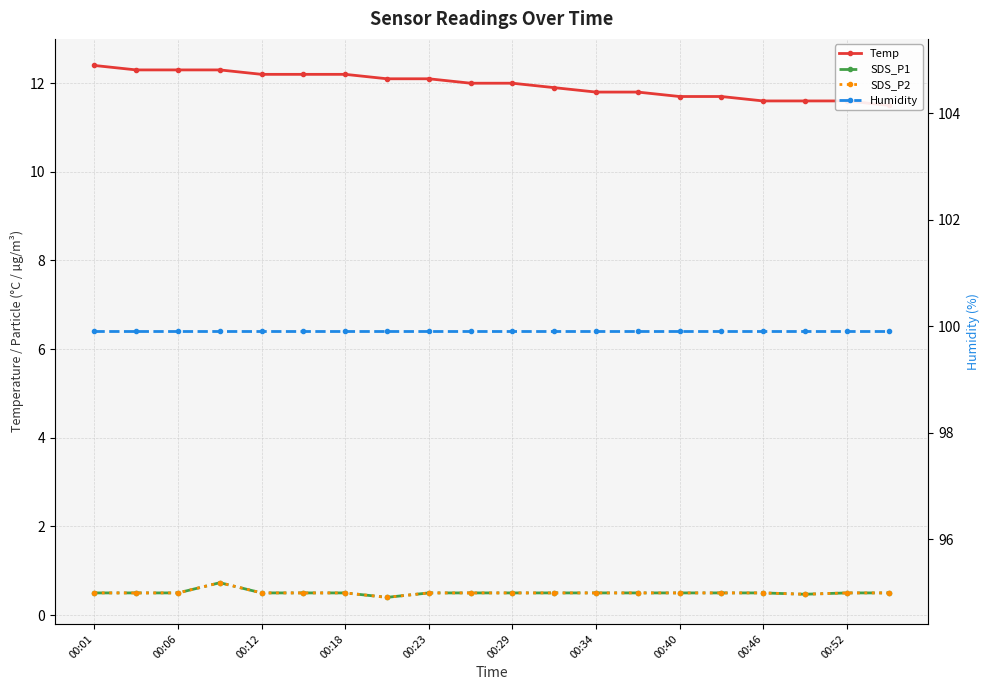

At 00:18, list the series in order from largest to smallest.

Humidity, Temp, SDS_P1, SDS_P2